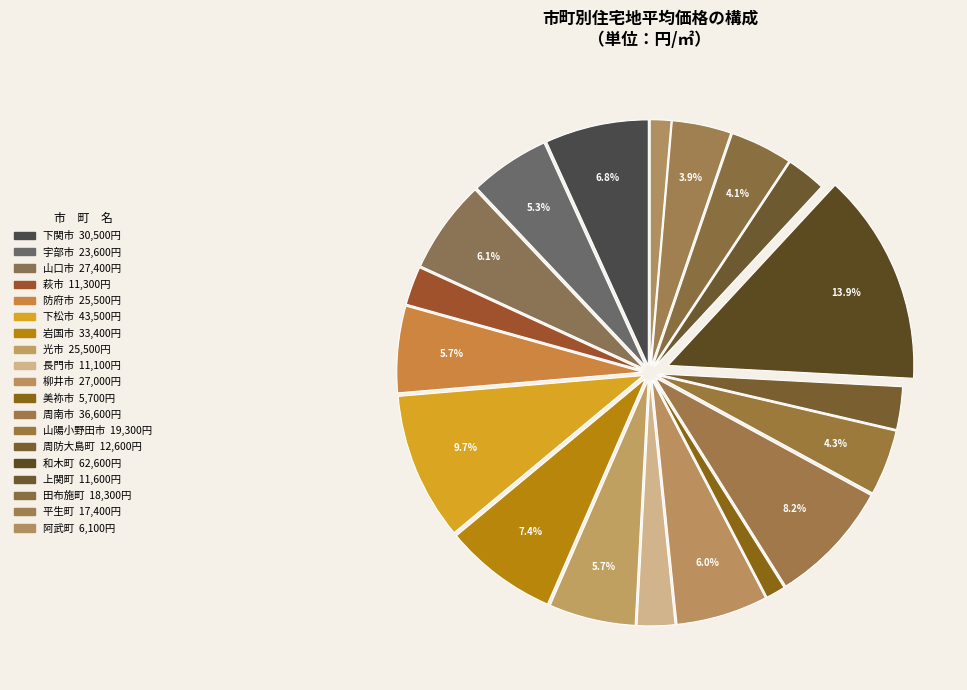

What is the change in value from 萩市 to 岩国市?

+22100